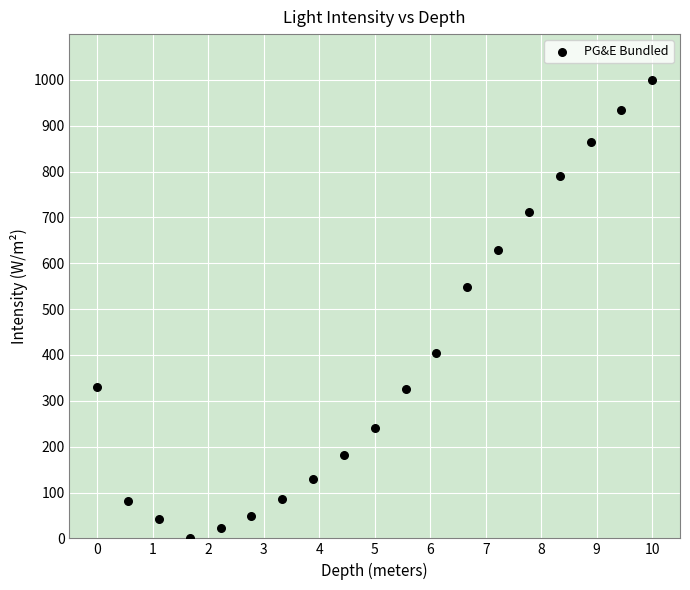

What is the range of Y values (max minus min)?

1000.0